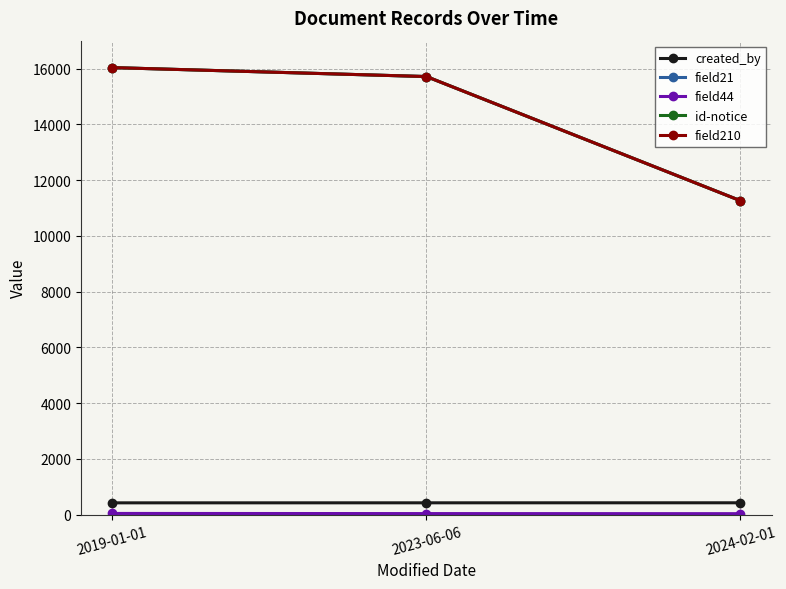

Reading left to right, extract all data points from this chart.

created_by: 425	426	427
field21: 16034	15713	11260
field44: 45	40	37
id-notice: 16034	15713	11260
field210: 16034	15713	11260